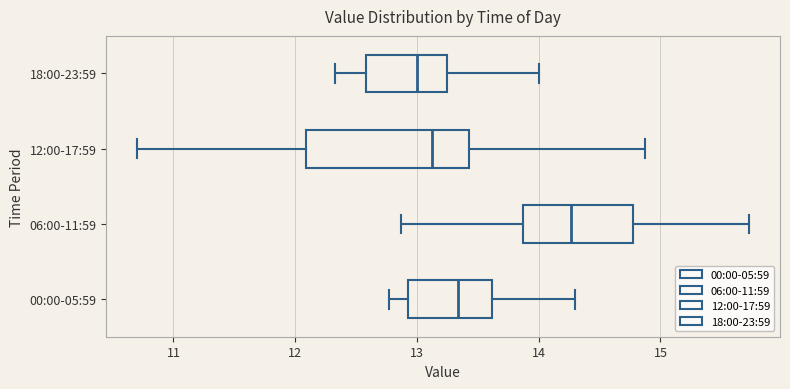

Reading bottom to top, read every box against the x-axis: the position of its median line, the range the box covers, and the ends of its whiskers. The values are not printed on the chart, so give them approximately, as read against the axis.

00:00-05:59: median 13.3, box 12.9 to 13.6, whiskers 12.8 to 14.3
06:00-11:59: median 14.3, box 13.9 to 14.8, whiskers 12.9 to 15.7
12:00-17:59: median 13.1, box 12.1 to 13.4, whiskers 10.7 to 14.9
18:00-23:59: median 13.0, box 12.6 to 13.3, whiskers 12.3 to 14.0